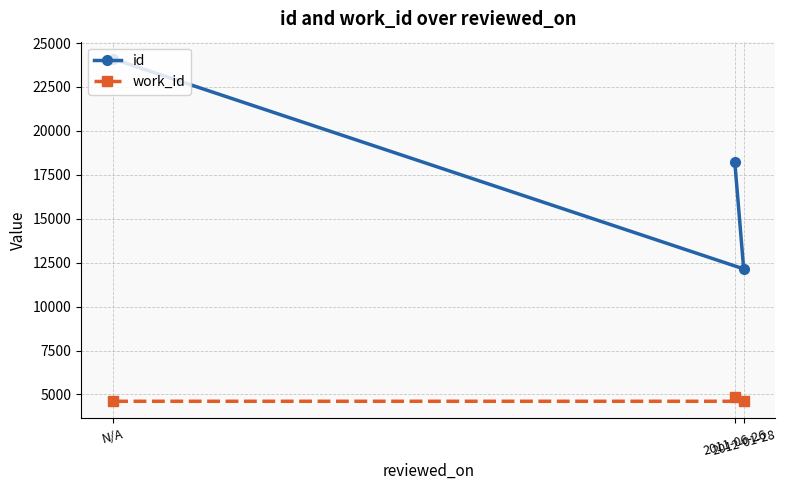

Rank the categories by id value from lowest to highest.

2012-01-28, 2011-06-26, N/A